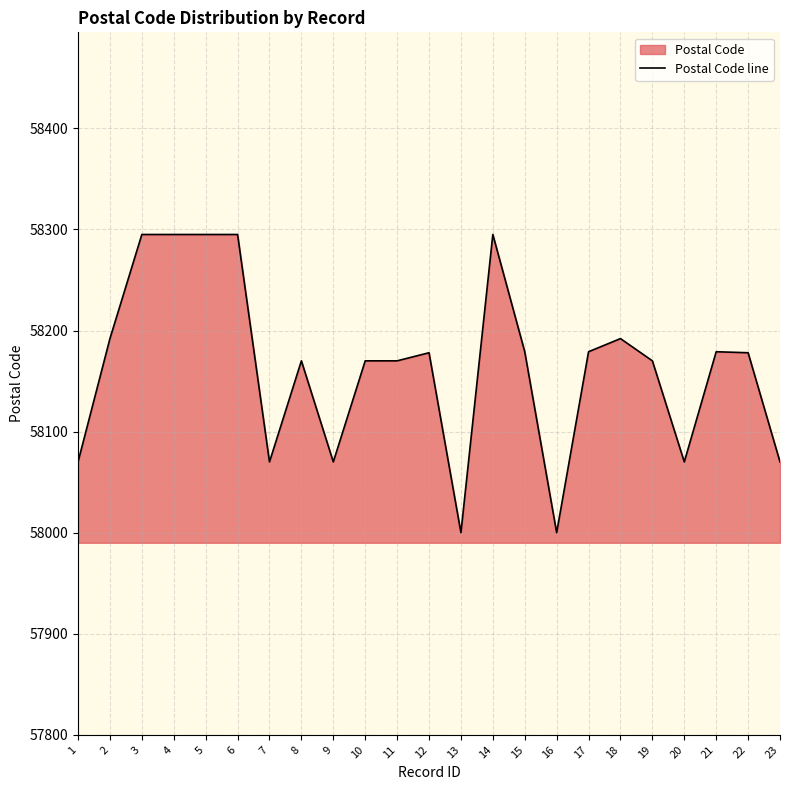

What is the difference between the maximum and second lowest values?

295